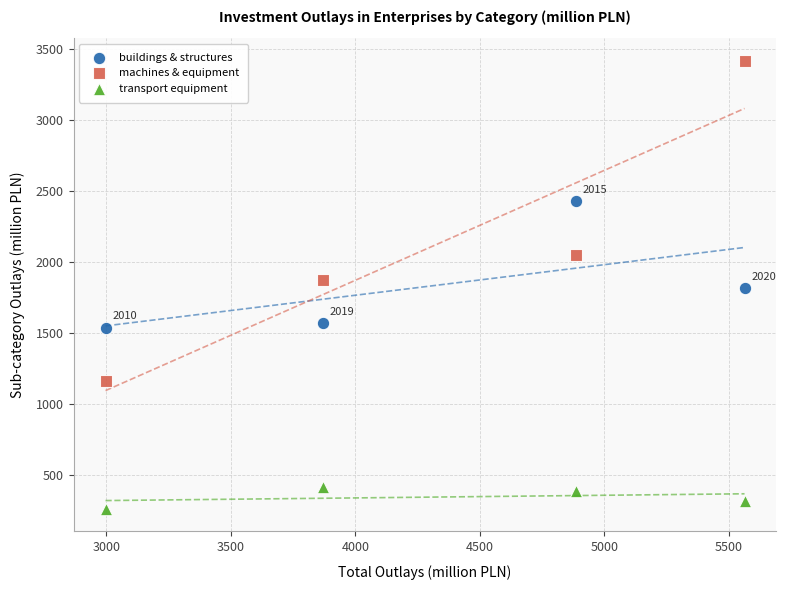

Which series reaches the minimum Y coordinate?

transport equipment